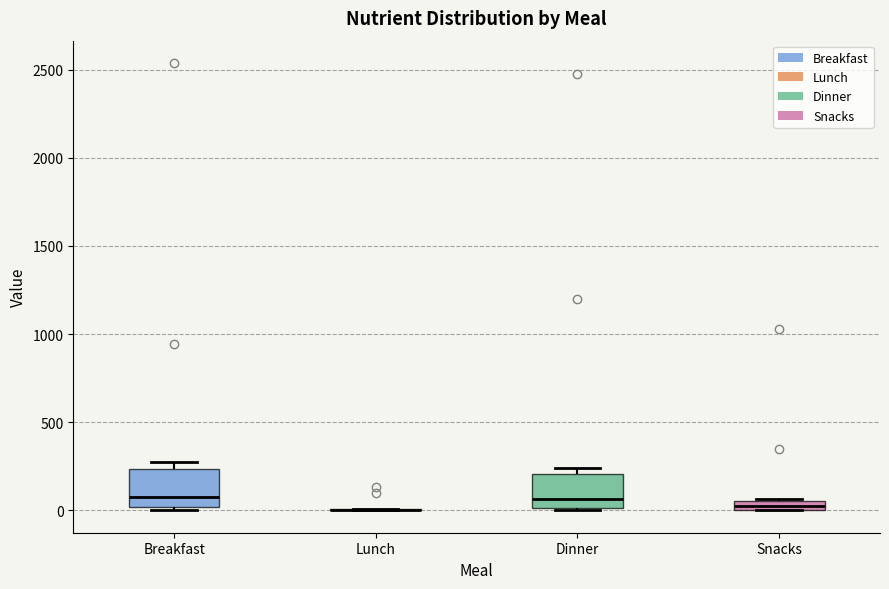

Where is the upper edge of the box for Snacks on the y-axis? The values are not printed on the chart, so give them approximately, as read against the axis.

50